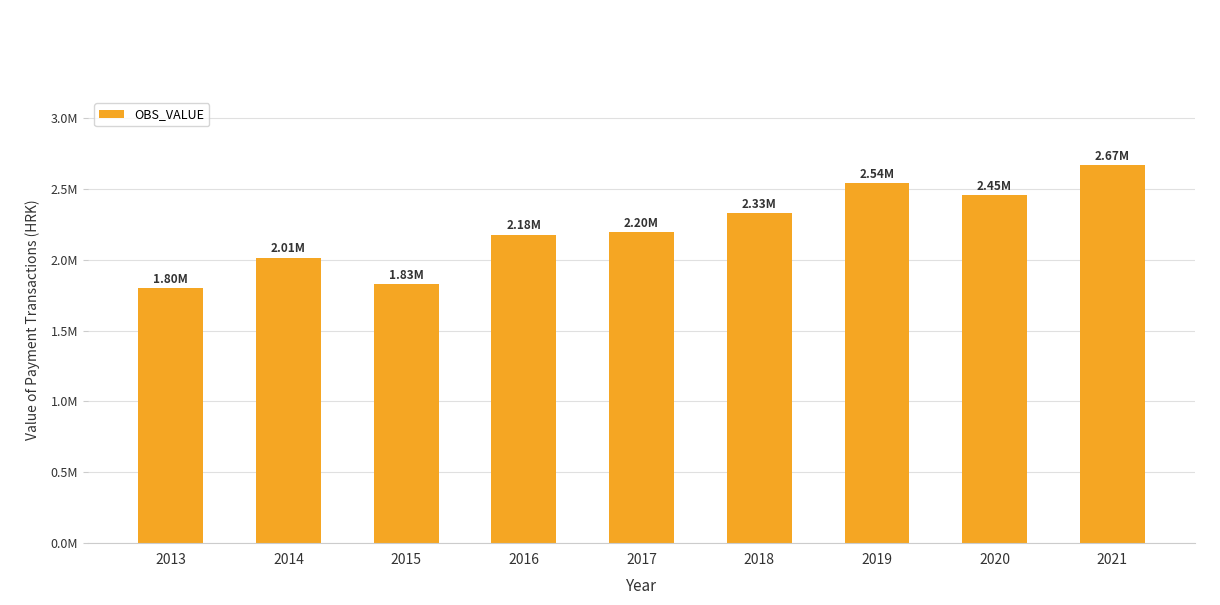

Reading left to right, list all the values displayed in this chart.

1796759.6	2014422.4	1827795.6	2176769.4	2197051.6	2331433.0	2537448.8	2453871.1	2666959.5